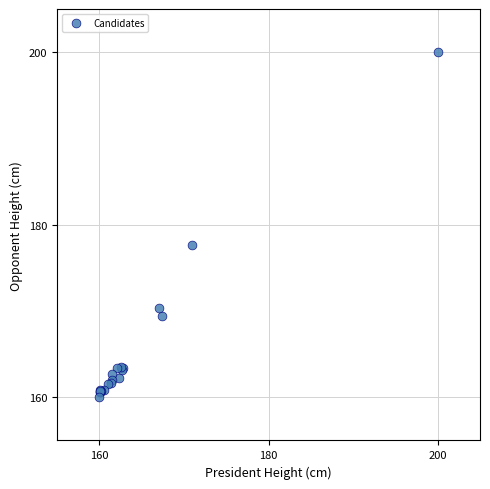

What Y value in the scatter plot is closest to 180?

177.7